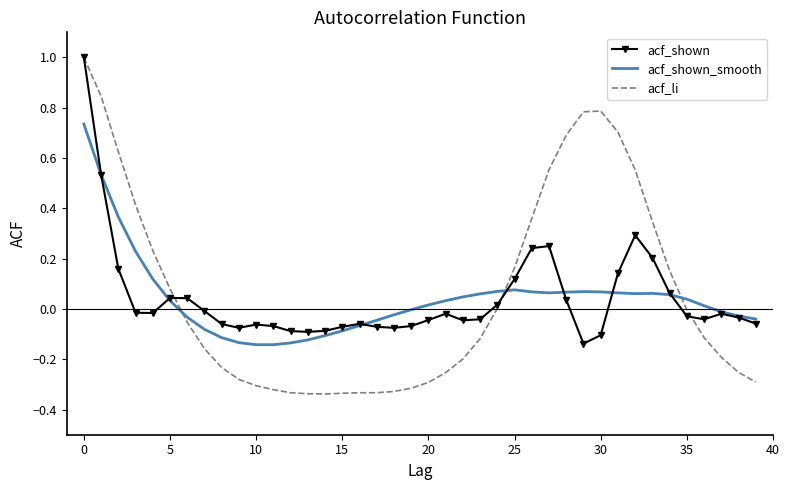

How many negative values does the acf_shown series have?

26